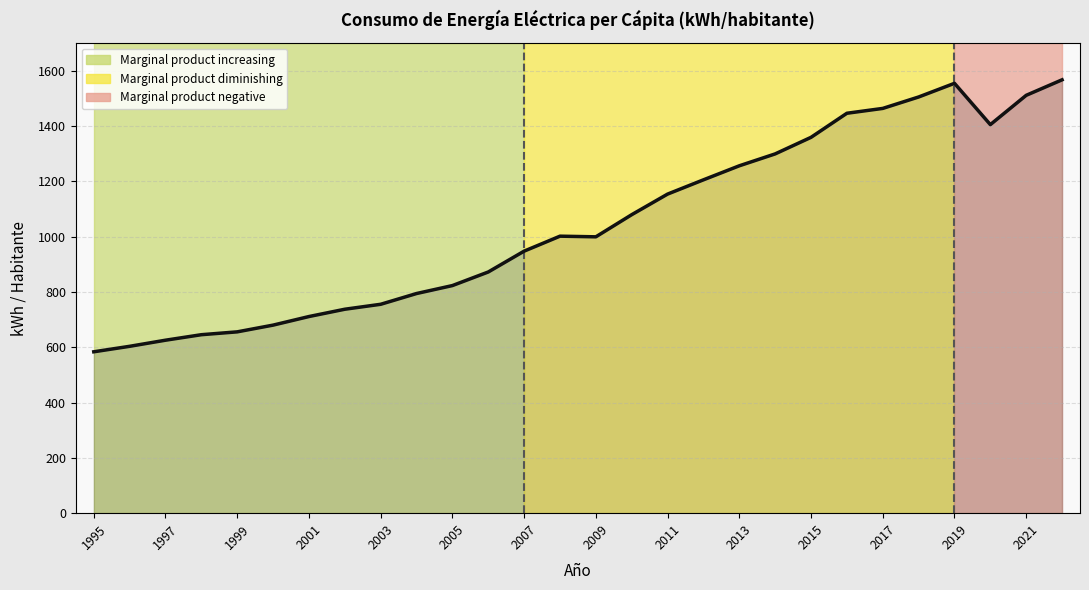

True or false: the data has more than 0 interior local peaks.

True